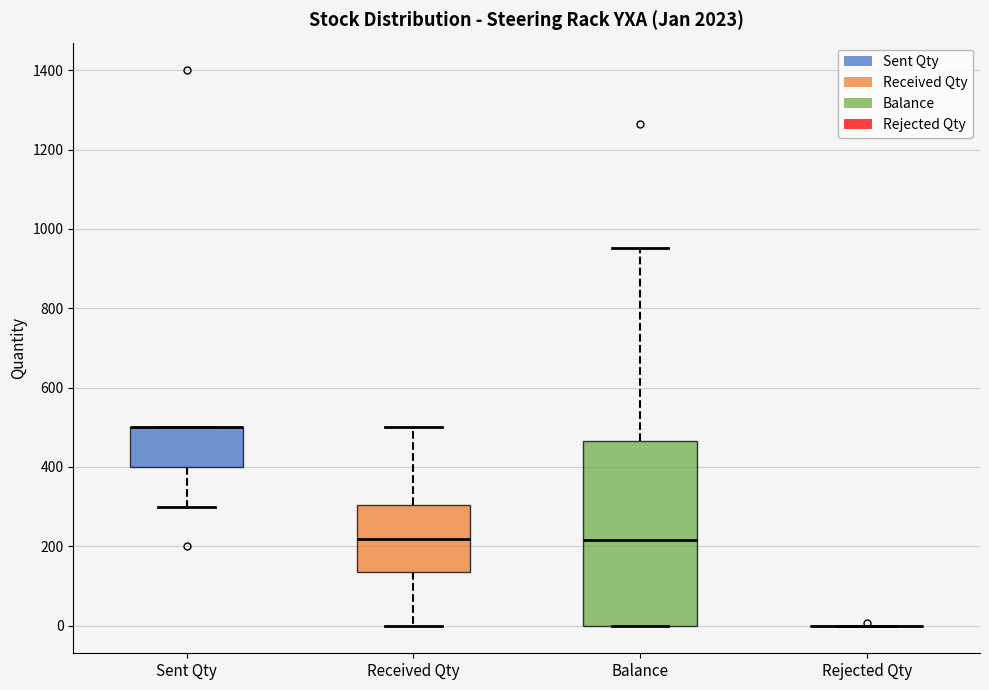

Reading left to right, transcribe this box plot: for each box, give where its median line is, the range the box spans, and where its two whiskers end, as read against the y-axis. The values are not printed on the chart, so give them approximately, as read against the axis.

Sent Qty: median 500 (drawn on the box's upper edge), box 400 to 500, whiskers 300 to 500
Received Qty: median 220, box 140 to 300, whiskers 0 to 500
Balance: median 220, box 0 to 460, whiskers 0 to 960
Rejected Qty: box collapsed to a line at 0, whiskers 0 to 0